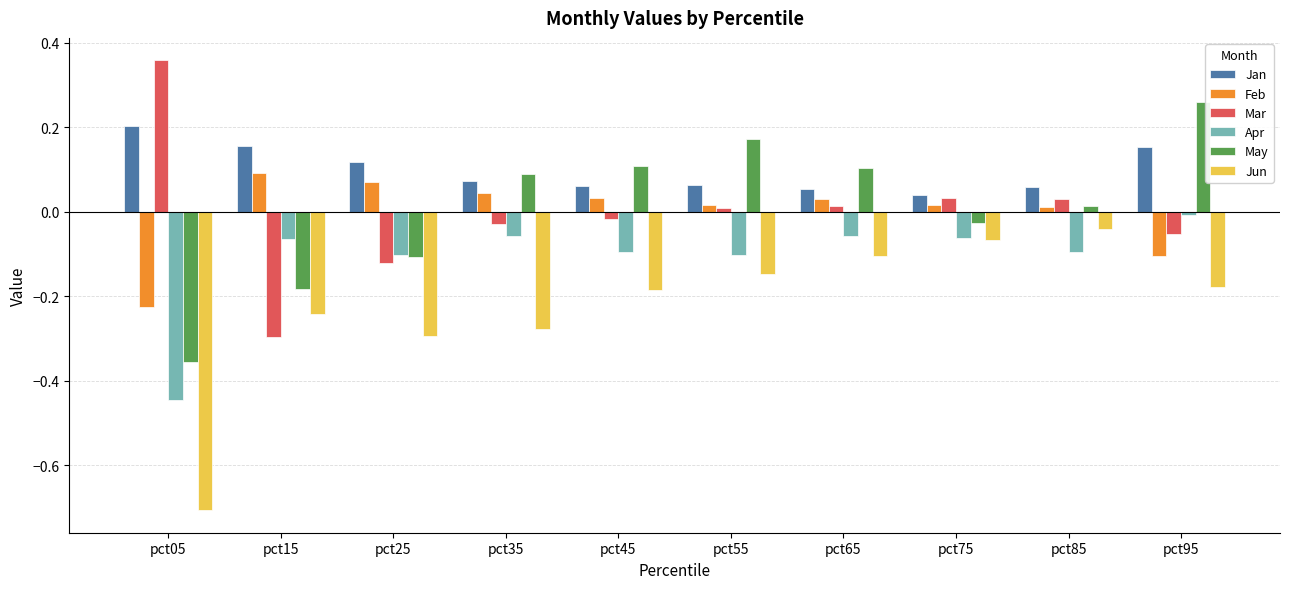

What is the sum of all Apr values?

-1.1